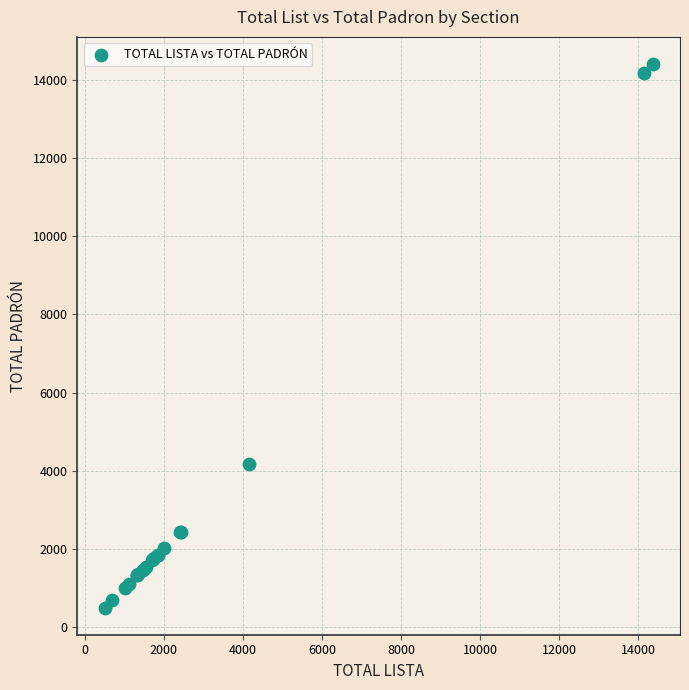

What Y value in the scatter plot is closest to 7453?

4174